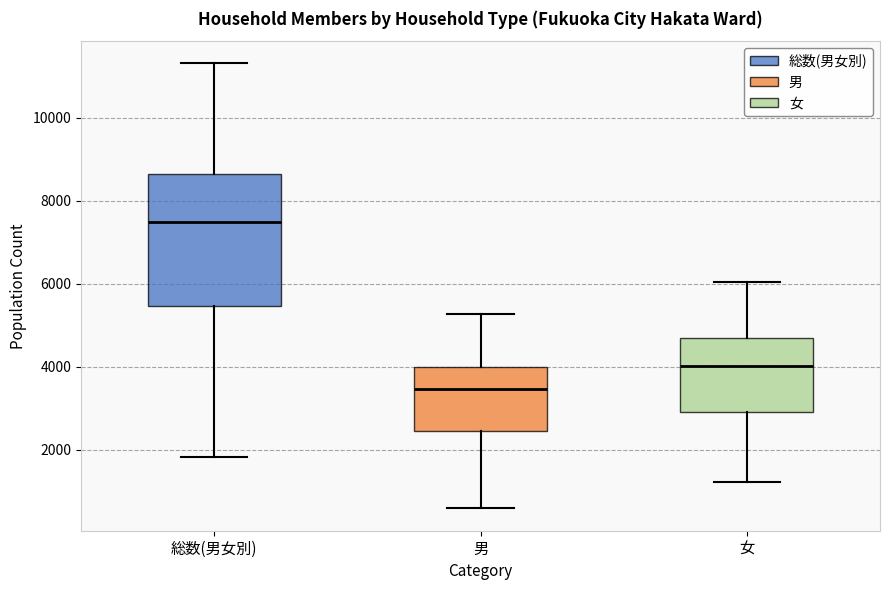

Which box's median line is the lowest?

男